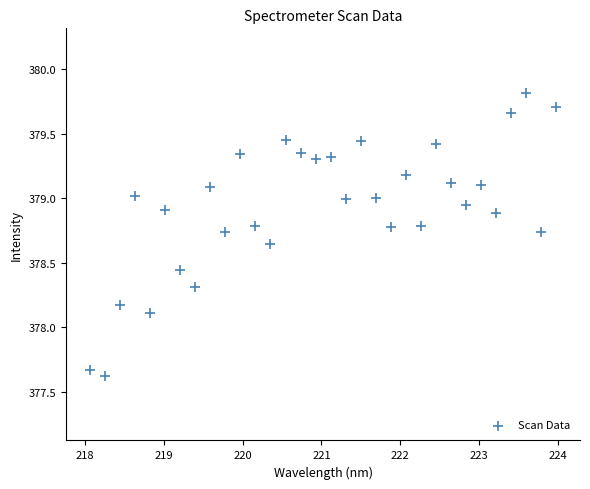

What Y value in the scatter plot is closest to 378?

378.1